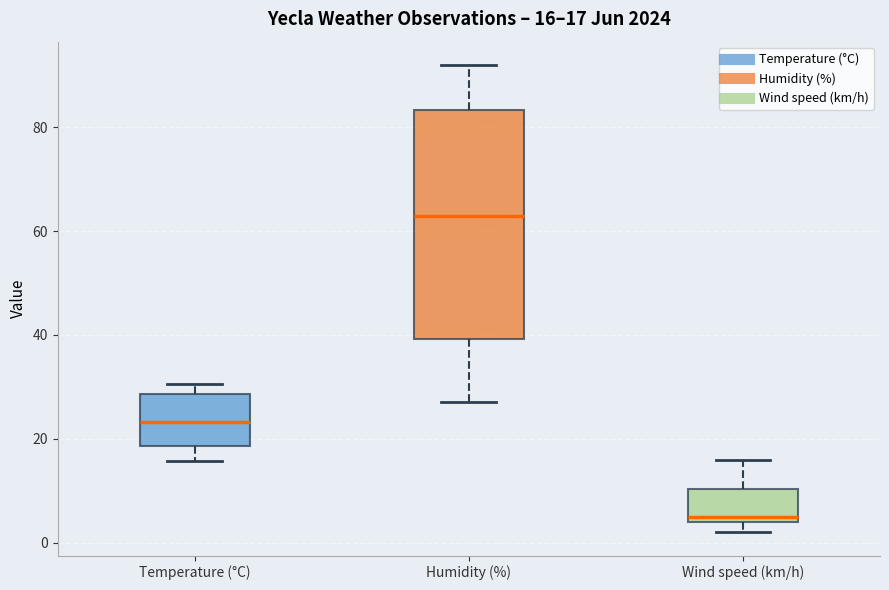

Which box is the tallest, from its lower edge to its upper edge?

Humidity (%)